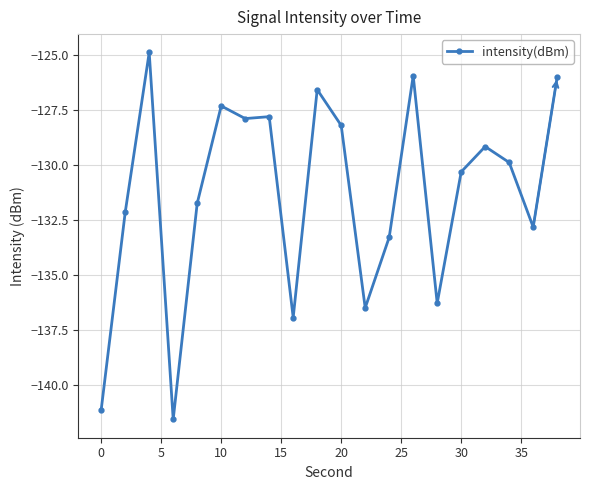

What is the difference between the second highest and second lowest values?

15.2